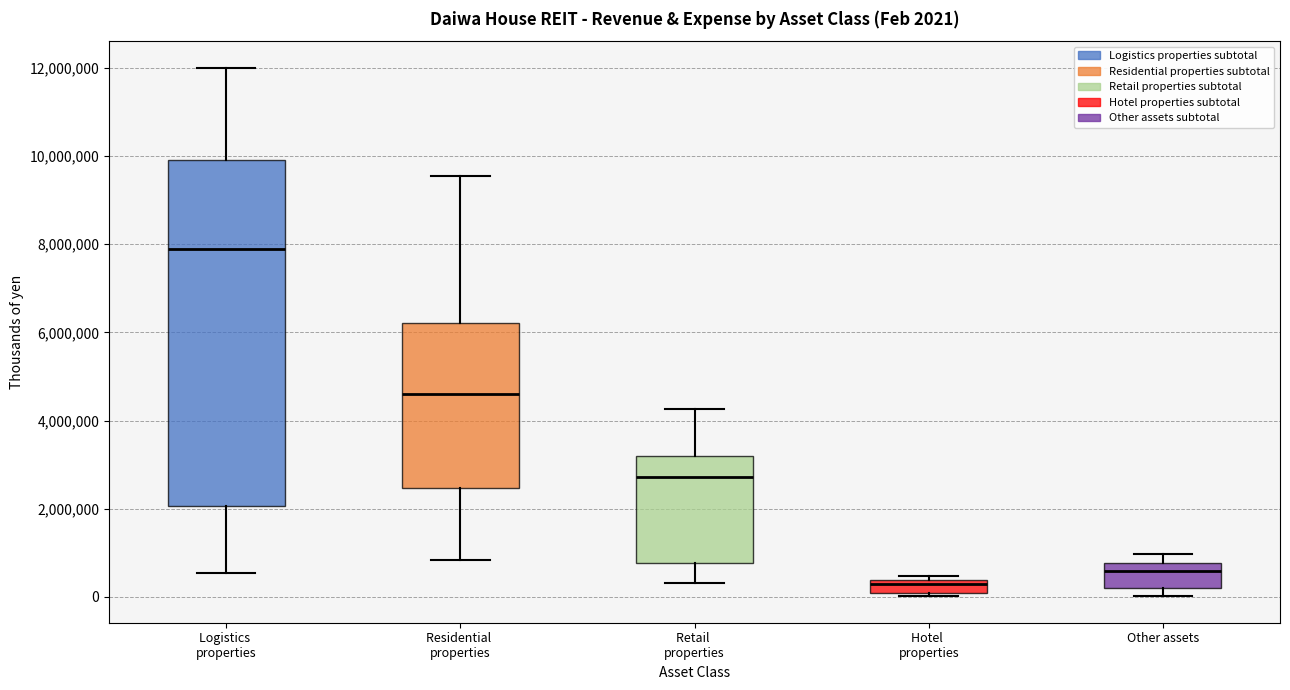

Comparing the boxes themselves (not the whiskers), which one is the tallest?

Logistics properties